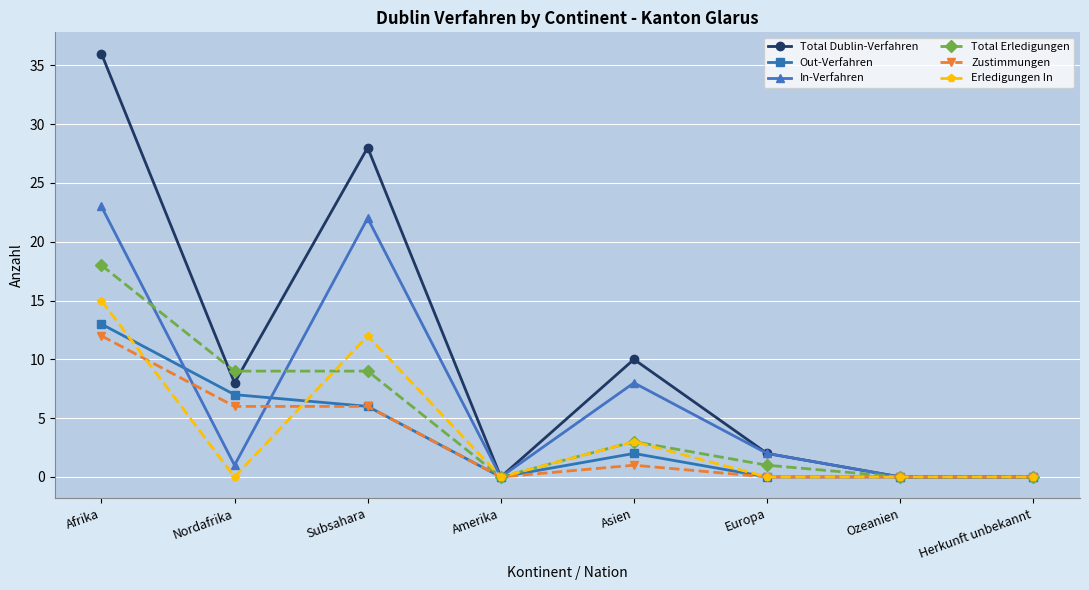

Reading right to left, list all the values displayed in this chart.

Total Dublin-Verfahren: 0	0	2	10	0	28	8	36
Out-Verfahren: 0	0	0	2	0	6	7	13
In-Verfahren: 0	0	2	8	0	22	1	23
Total Erledigungen: 0	0	1	3	0	9	9	18
Zustimmungen: 0	0	0	1	0	6	6	12
Erledigungen In: 0	0	0	3	0	12	0	15